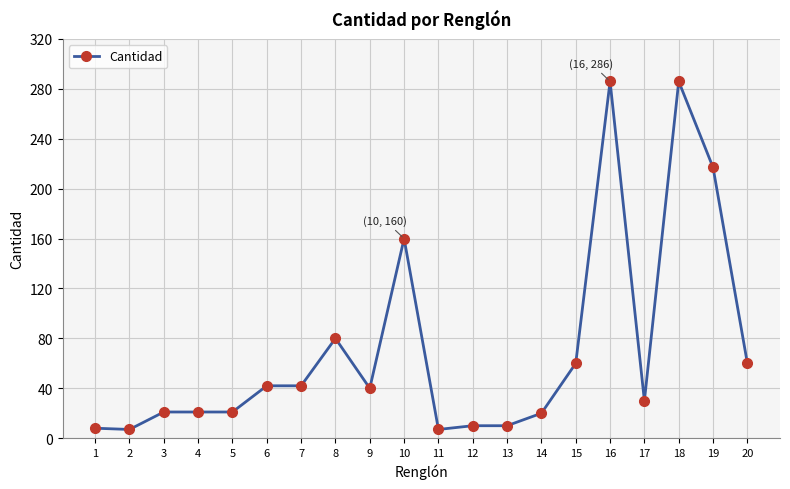

What is the greatest value displayed?

286